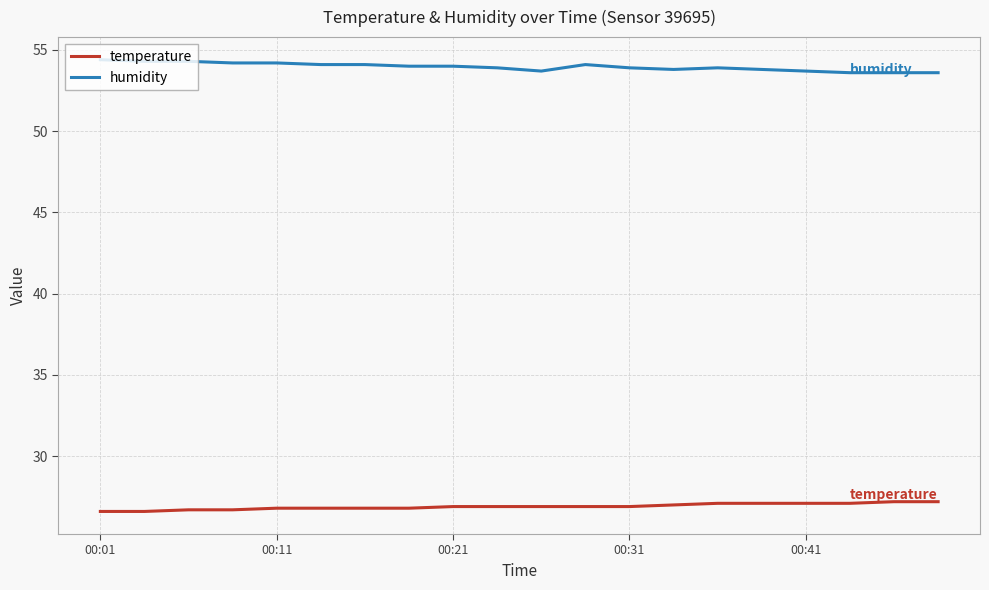

Rank the series by their average value, from lowest to highest.

temperature, humidity